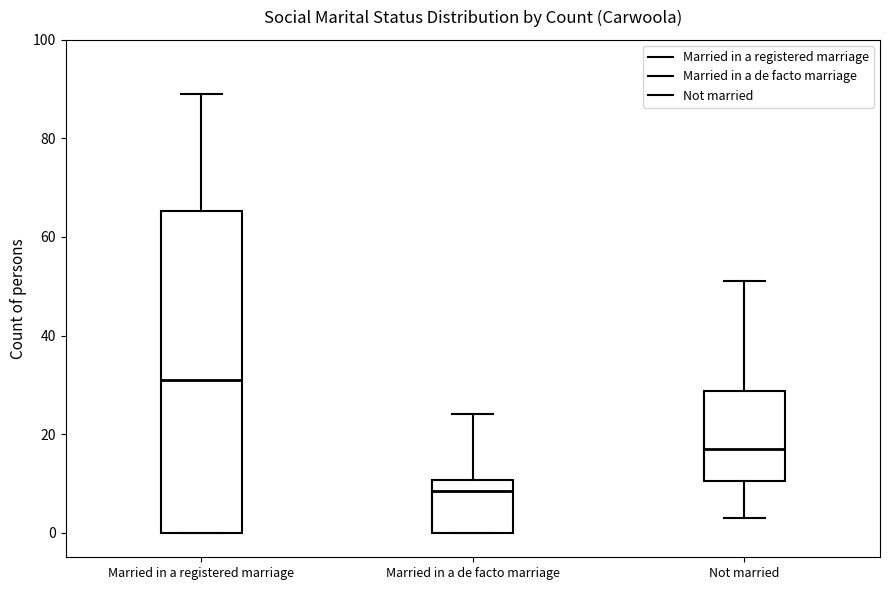

Reading left to right, read every box against the y-axis: the position of its median line, the range the box covers, and the ends of its whiskers. The values are not printed on the chart, so give them approximately, as read against the axis.

Married in a registered marriage: median 32, box 0 to 66, whiskers 0 to 90
Married in a de facto marriage: median 8, box 0 to 10, whiskers 0 to 24
Not married: median 18, box 10 to 28, whiskers 4 to 52